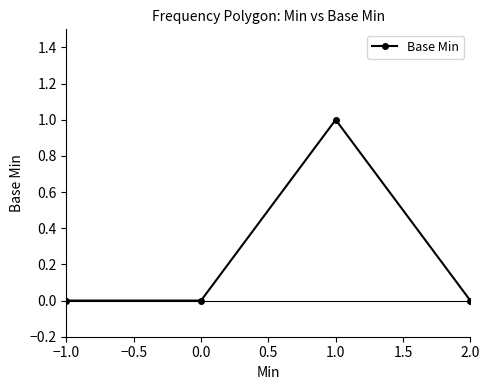

How many values are between 0 and 1?

4